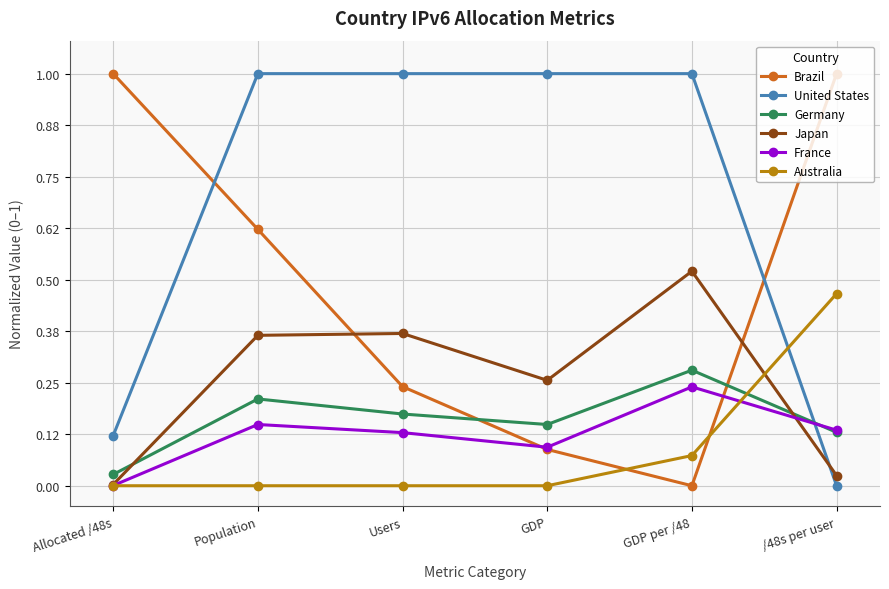

Is it true that France equals 0.1 at Users?

True